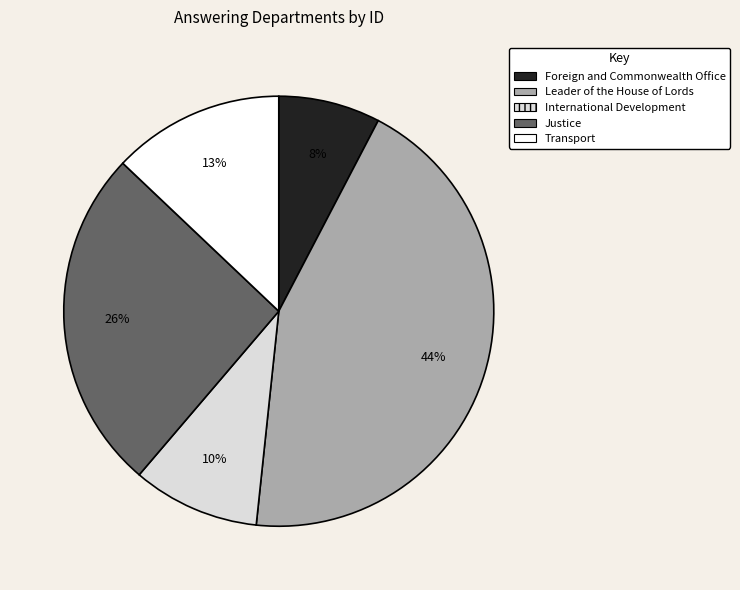

The Leader of the House of Lords slice represents 44% of the pie. True or false?

True